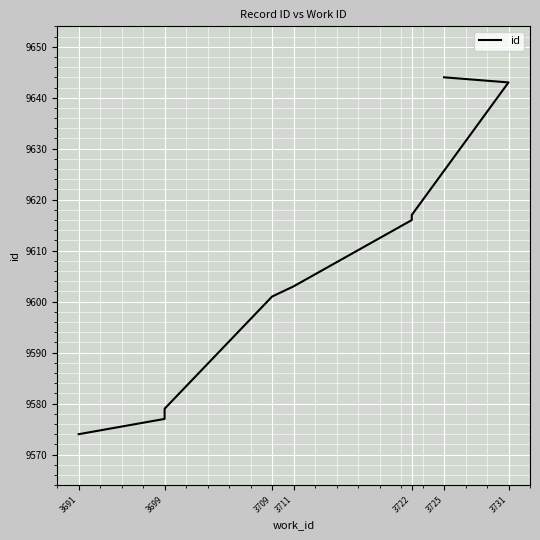

What is the value of the 2nd point from the left?

9577